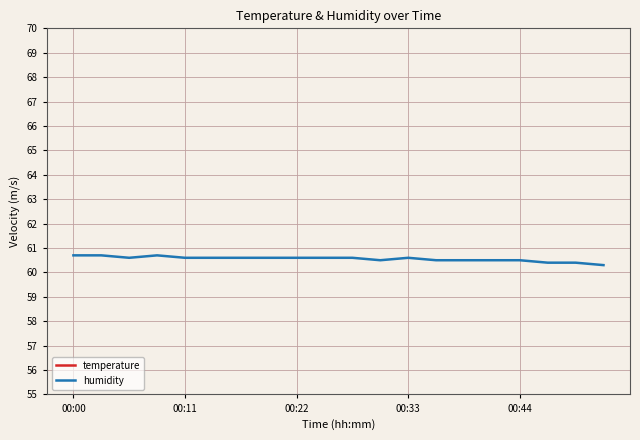

The value of humidity at 00:11 is 103.4. True or false?

False